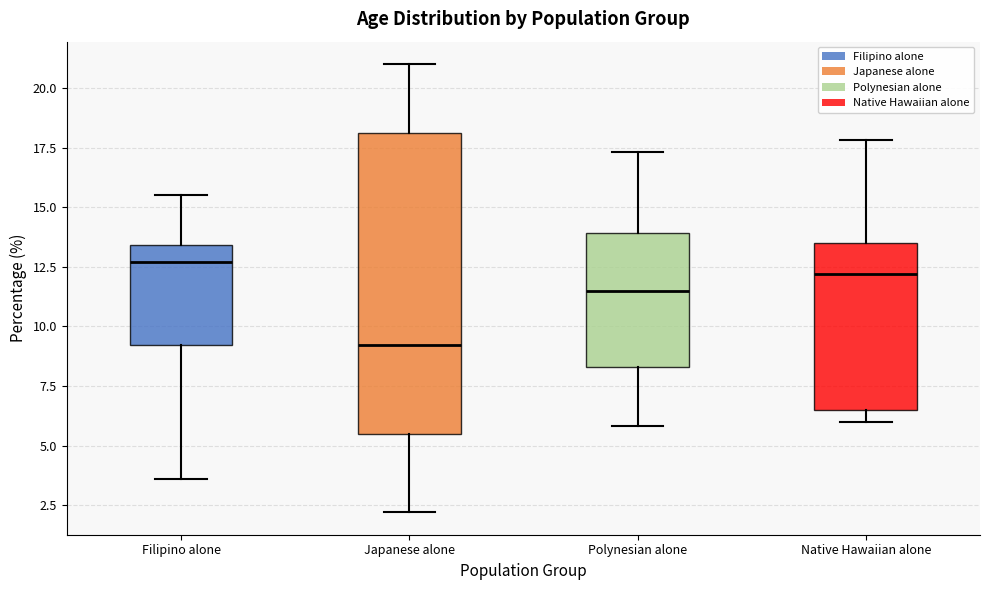

Reading left to right, read every box against the y-axis: the position of its median line, the range the box covers, and the ends of its whiskers. The values are not printed on the chart, so give them approximately, as read against the axis.

Filipino alone: median 12.5, box 9.0 to 13.5, whiskers 3.5 to 15.5
Japanese alone: median 9.0, box 5.5 to 18.0, whiskers 2.0 to 21.0
Polynesian alone: median 11.5, box 8.5 to 14.0, whiskers 6.0 to 17.5
Native Hawaiian alone: median 12.0, box 6.5 to 13.5, whiskers 6.0 to 18.0